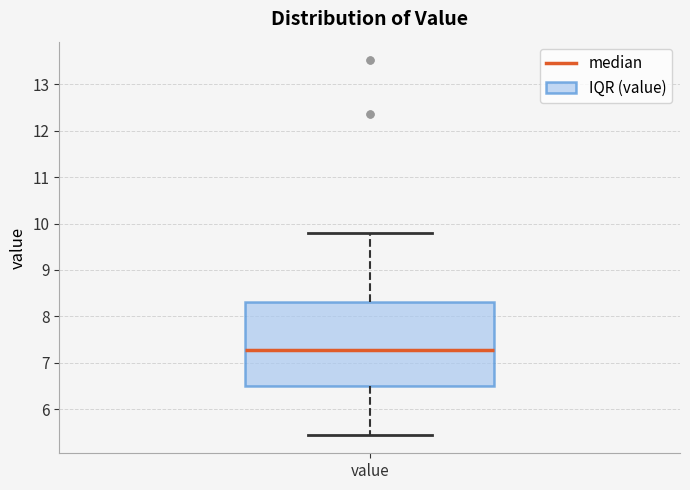

Where is the upper edge of the box for value on the y-axis? The values are not printed on the chart, so give them approximately, as read against the axis.

8.3